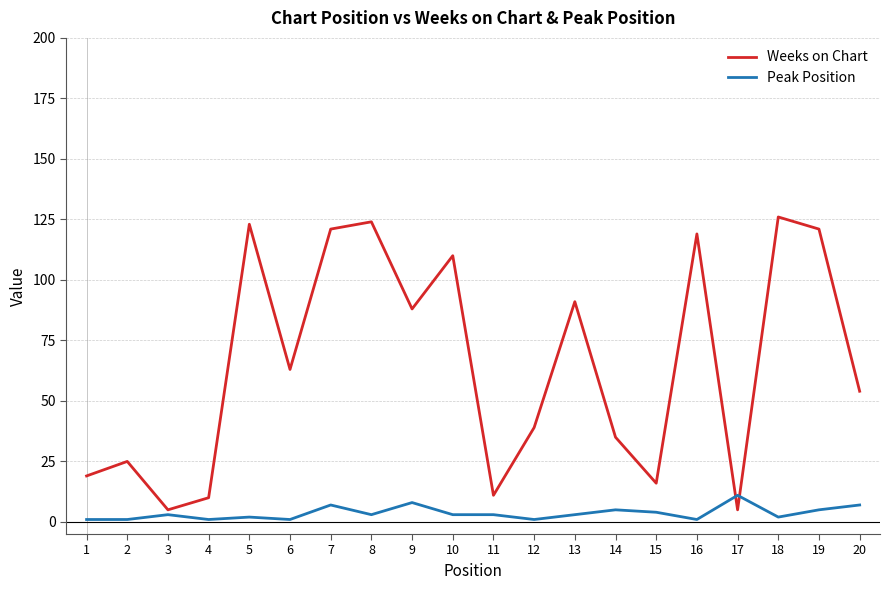

Reading right to left, list all the values displayed in this chart.

Weeks on Chart: 54	121	126	5	119	16	35	91	39	11	110	88	124	121	63	123	10	5	25	19
Peak Position: 7	5	2	11	1	4	5	3	1	3	3	8	3	7	1	2	1	3	1	1